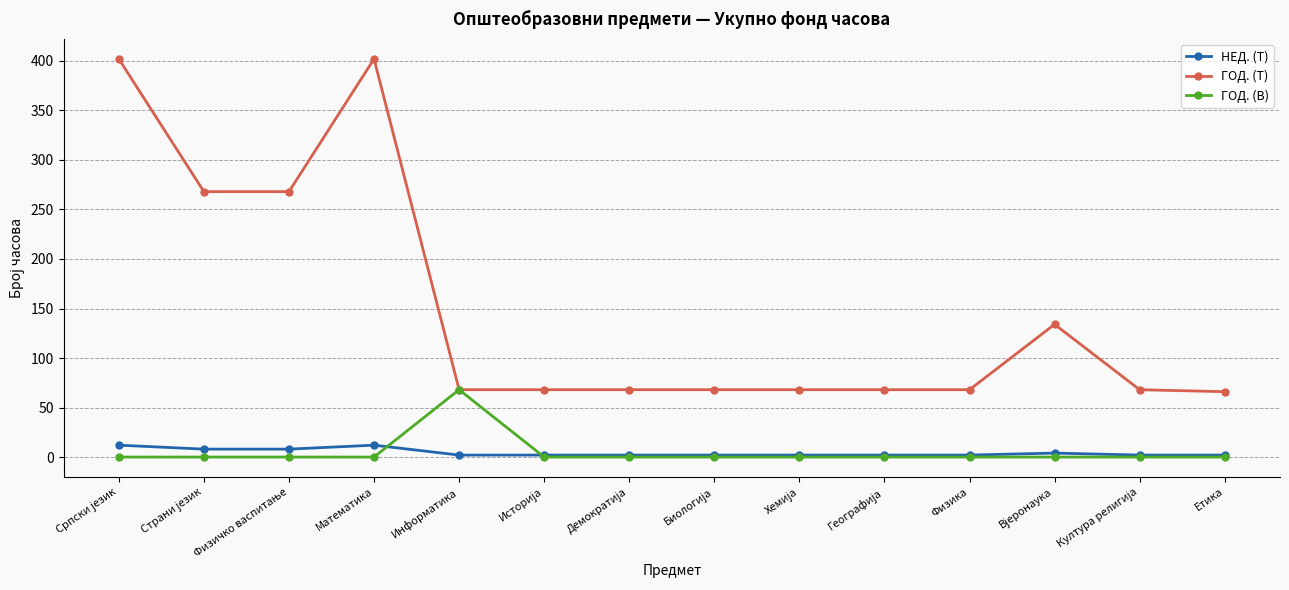

True or false: ГОД. (В) has a value of 68 at Информатика.

True